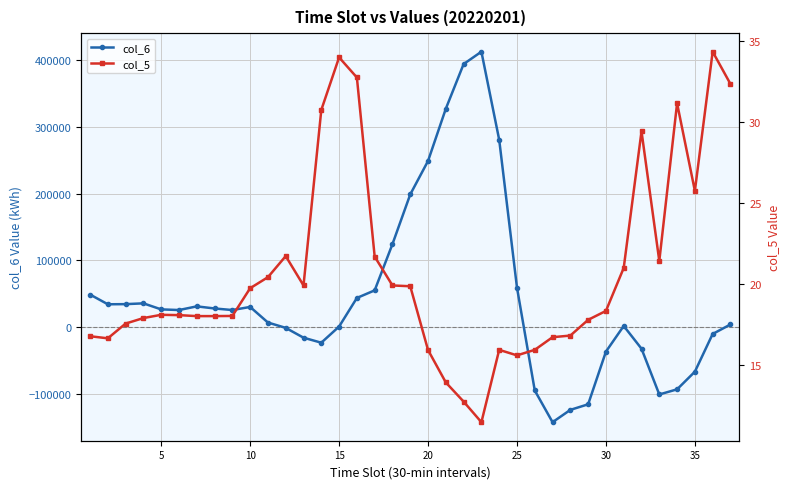

True or false: col_6 has more than 1 interior local peaks.

True